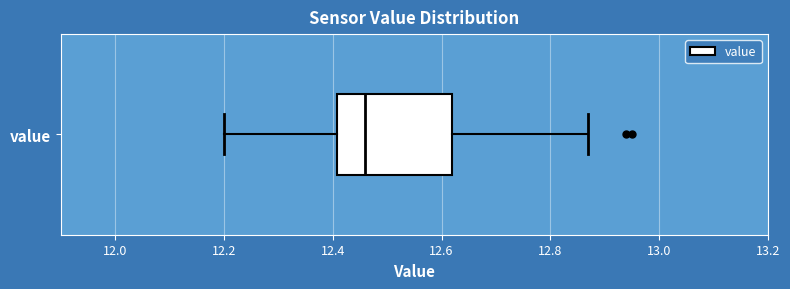

Read this box plot against the x-axis: the position of the median line, the range covered by the box, and the ends of both whiskers. The values are not printed on the chart, so give them approximately, as read against the axis.

median 12.46, box 12.40 to 12.62, whiskers 12.20 to 12.88